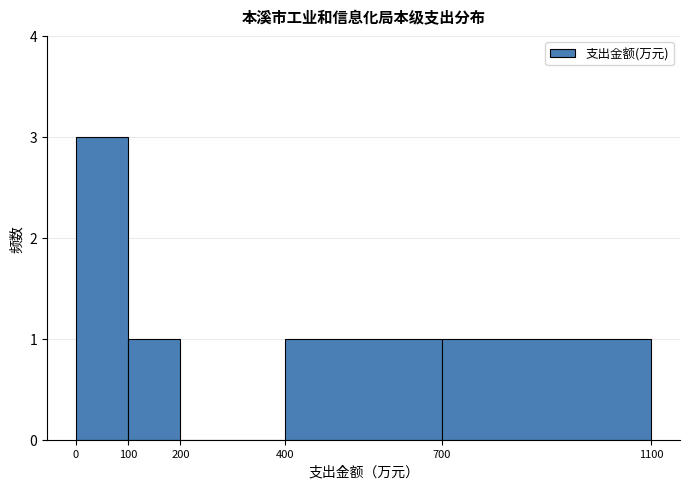

Over which range of the x-axis is the bar tallest?

0 to 100